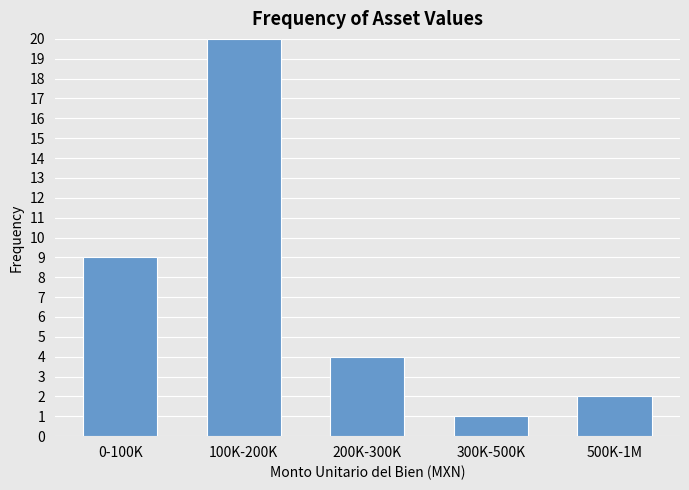

Reading left to right, what are all the values shown in this chart?

9	20	4	1	2